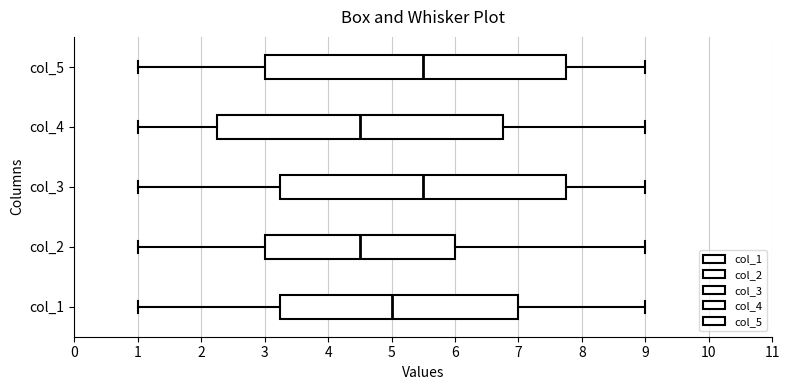

Where does the right whisker of the box for col_5 end on the x-axis? The values are not printed on the chart, so give them approximately, as read against the axis.

9.0